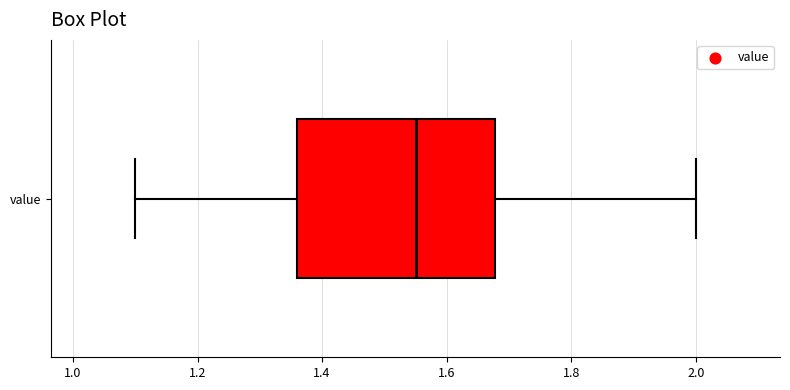

Where does the median line of the box for value sit on the x-axis? The values are not printed on the chart, so give them approximately, as read against the axis.

1.56